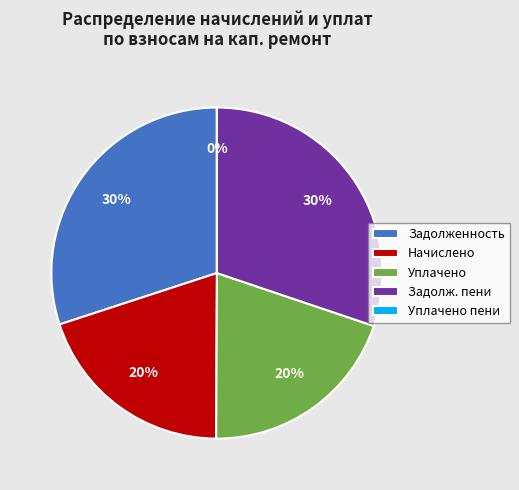

What is the ratio of the value at Начислено to the value at Задолженность?

0.7